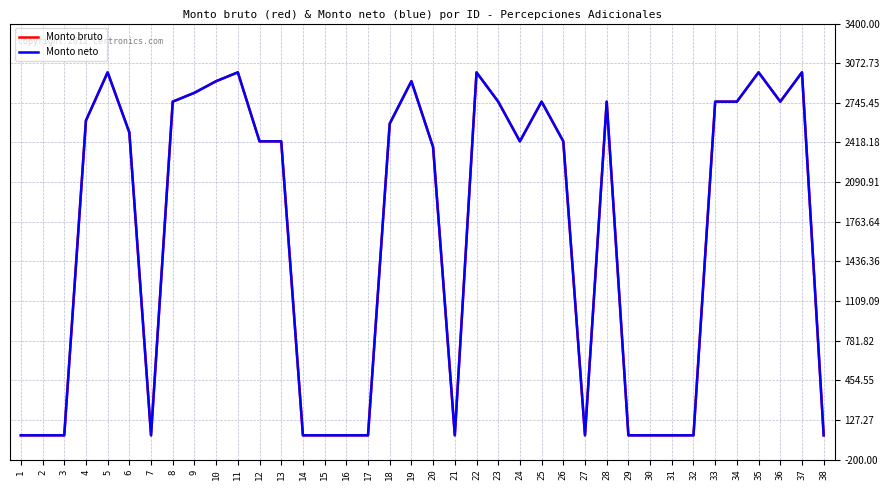

List the series in order of their peak value, highest first.

Monto bruto, Monto neto